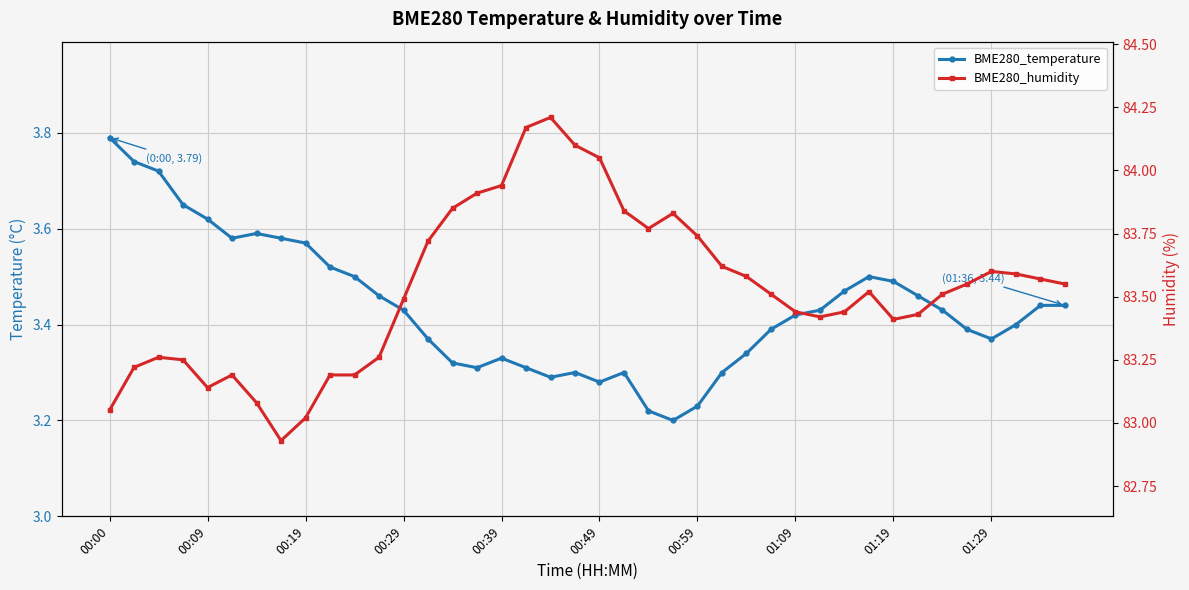

Is the value of BME280_humidity at 27 greater than the value of BME280_temperature at 00:49?

Yes